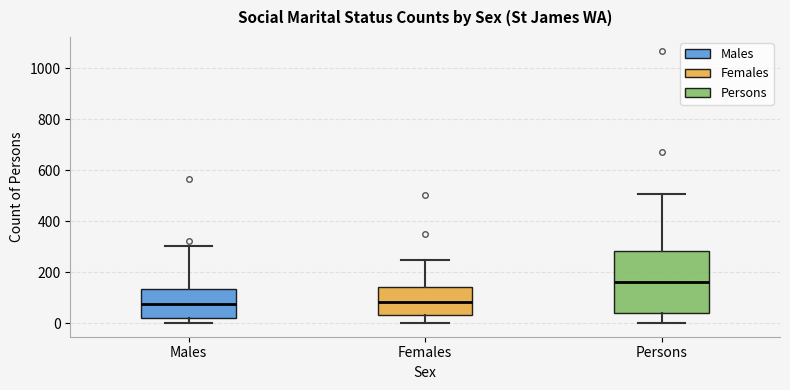

Which box is the tallest, from its lower edge to its upper edge?

Persons